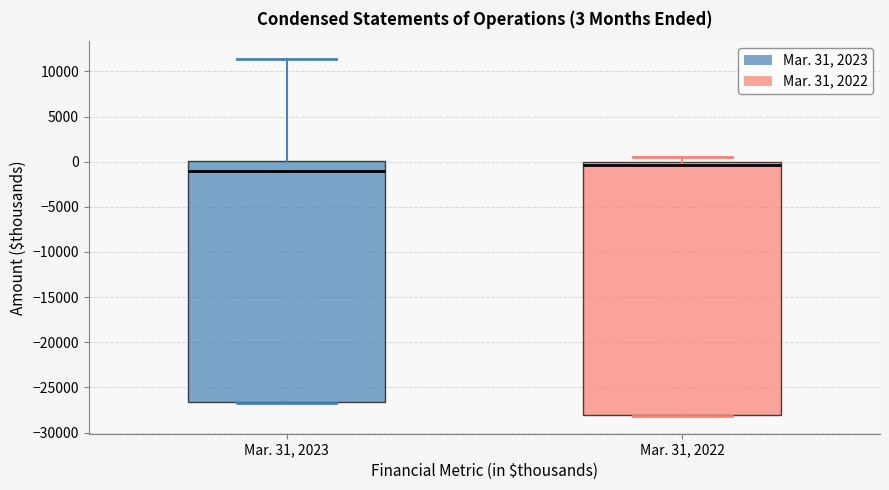

Comparing the boxes themselves (not the whiskers), which one is the tallest?

Mar. 31, 2022